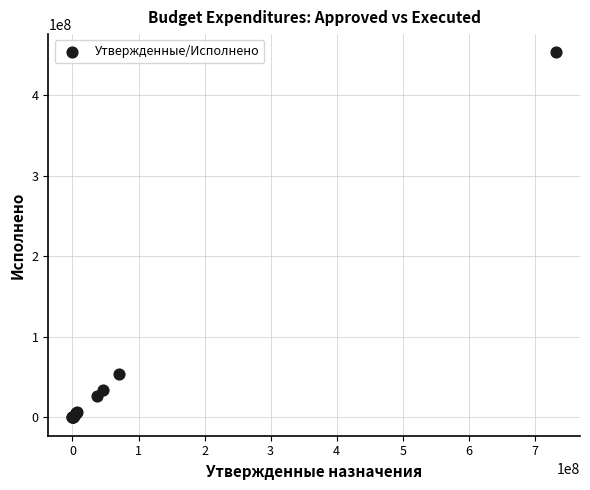

What Y value in the scatter plot is closest to 226582853?

53347715.1